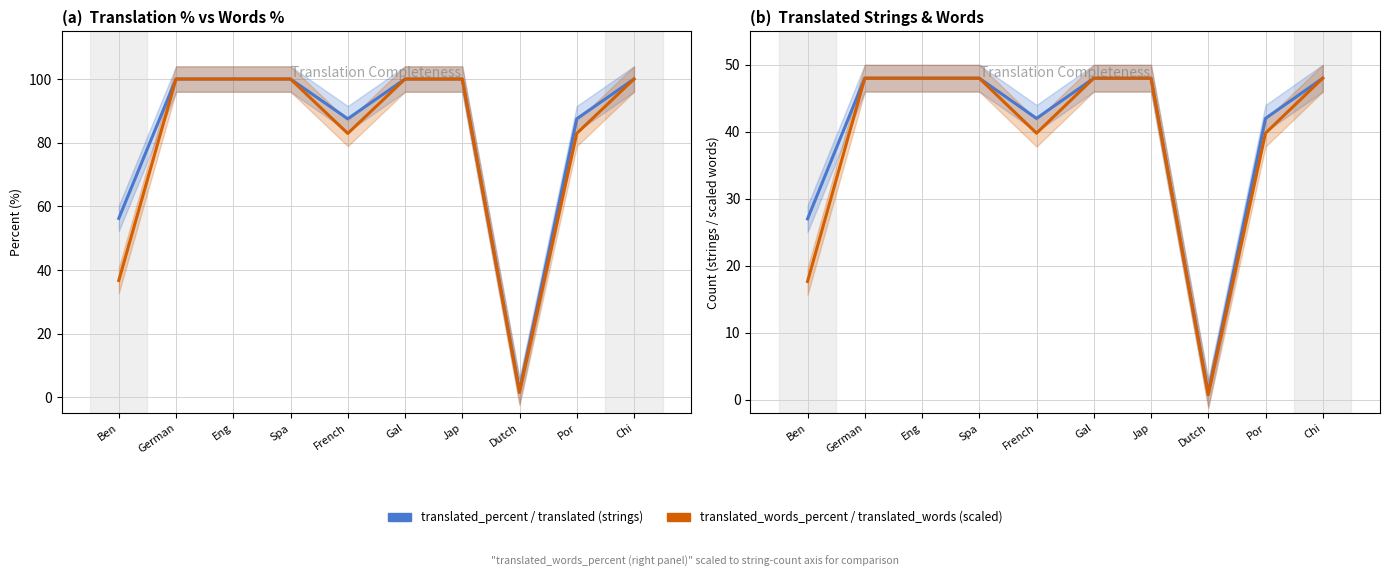

What is the sum of the translated_percent values at Jap and Eng?

200.0